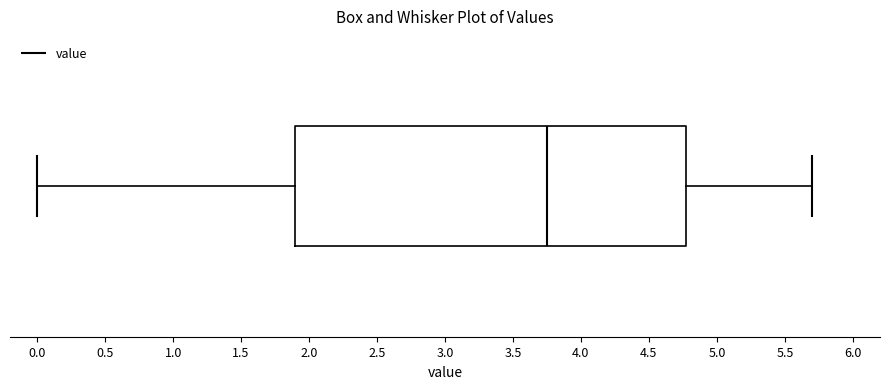

Where does the left whisker of the box end on the x-axis? The values are not printed on the chart, so give them approximately, as read against the axis.

0.00